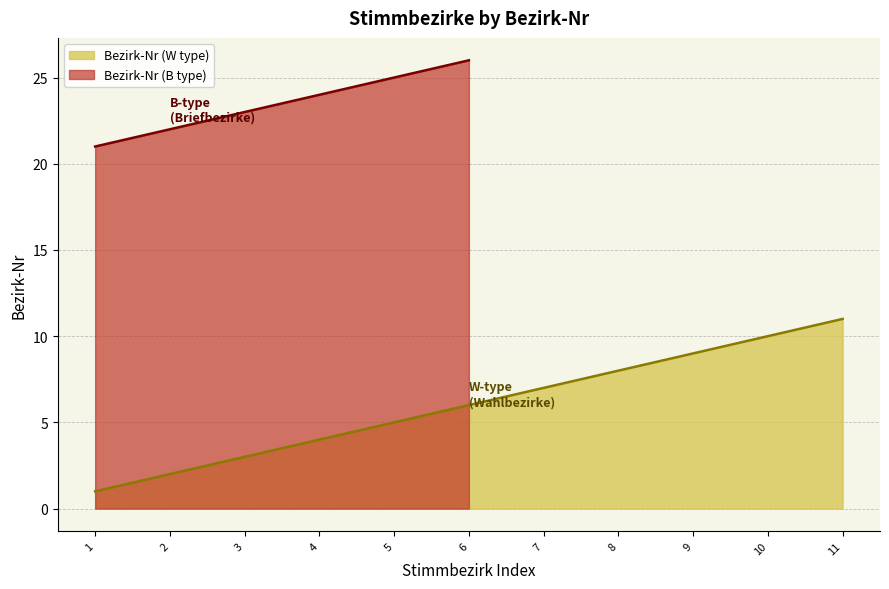

Where is the data nearest to the value 6?

6